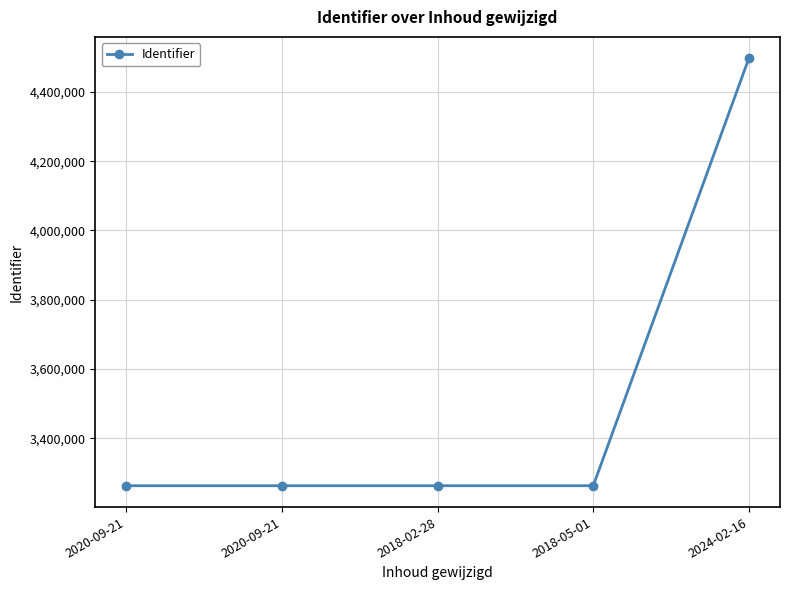

Rank the categories by value from lowest to highest.

2020-09-21, 2020-09-21, 2018-02-28, 2018-05-01, 2024-02-16